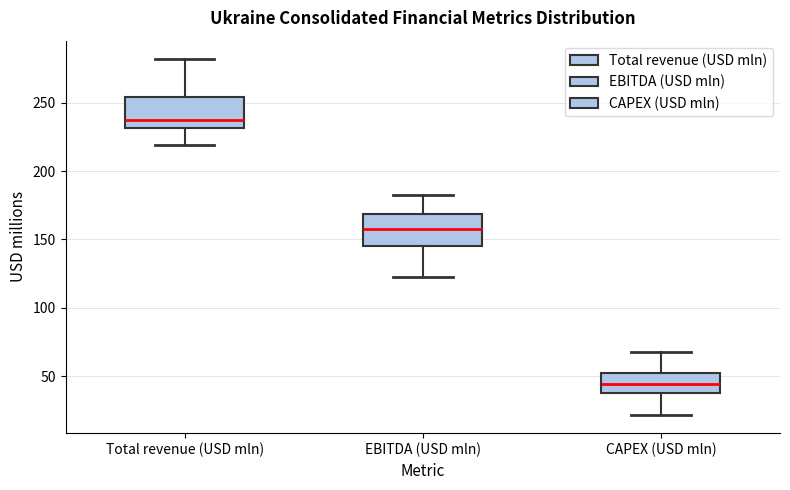

Reading left to right, read every box against the y-axis: the position of its median line, the range the box covers, and the ends of its whiskers. The values are not printed on the chart, so give them approximately, as read against the axis.

Total revenue (USD mln): median 240, box 230 to 255, whiskers 220 to 280
EBITDA (USD mln): median 155, box 145 to 170, whiskers 125 to 185
CAPEX (USD mln): median 45, box 40 to 50, whiskers 20 to 70